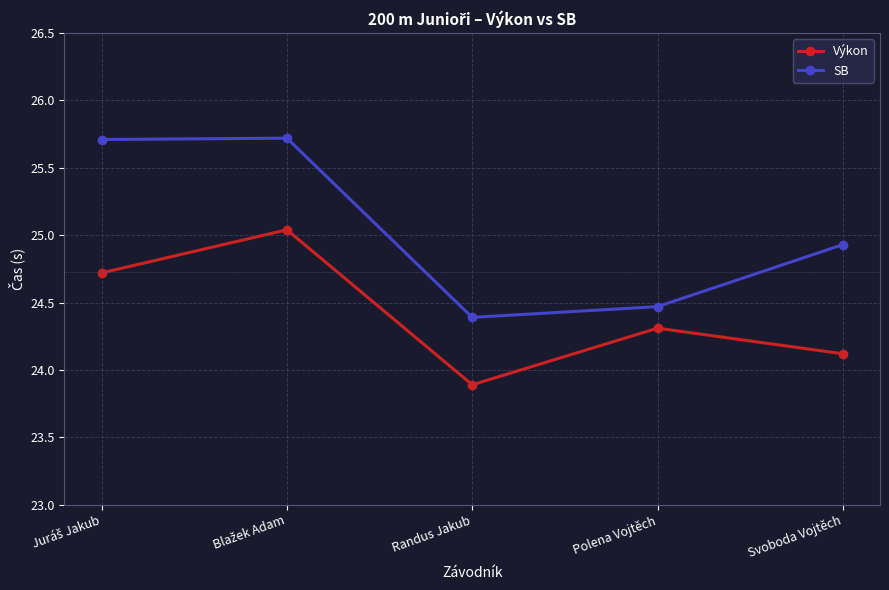

What is the difference between the Výkon values at Polena Vojtěch and Svoboda Vojtěch?

0.2